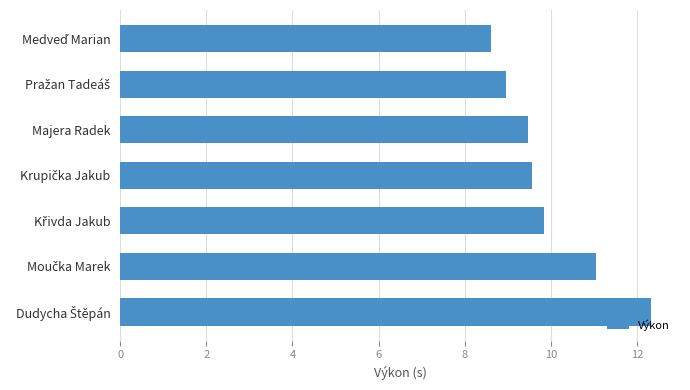

What is the average value?

10.0